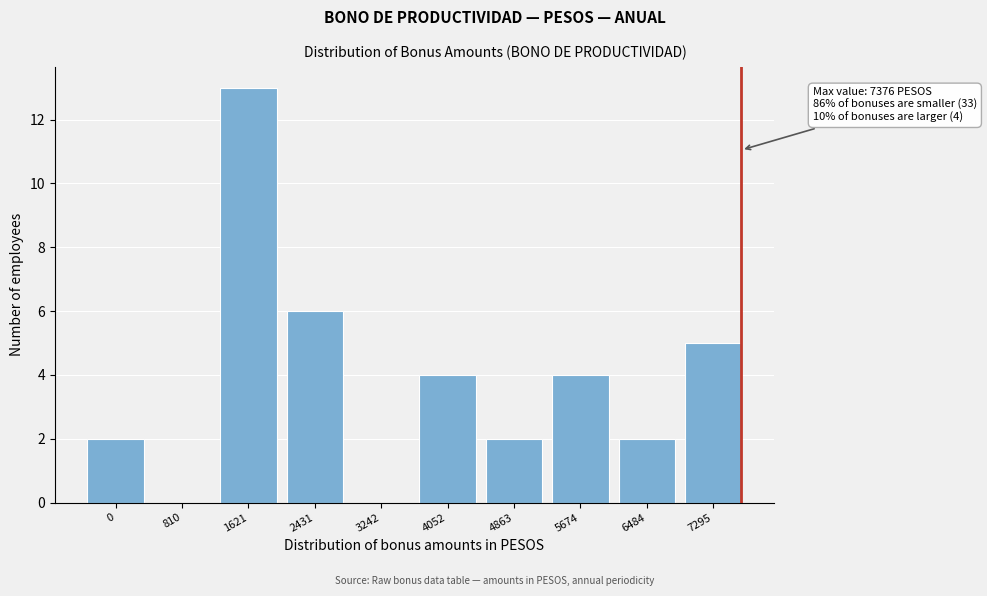

Reading left to right, transcribe all the data shown in this chart.

0=2	810=0	1621=13	2431=6	3242=0	4052=4	4863=2	5674=4	6484=2	7295=5